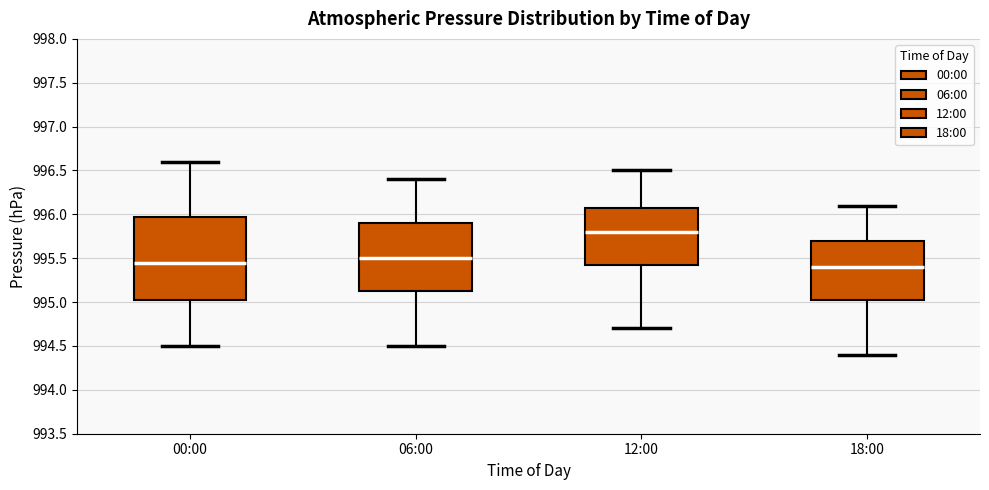

Reading left to right, read every box against the y-axis: the position of its median line, the range the box covers, and the ends of its whiskers. The values are not printed on the chart, so give them approximately, as read against the axis.

00:00: median 995.45, box 995.05 to 996.00, whiskers 994.50 to 996.60
06:00: median 995.50, box 995.15 to 995.90, whiskers 994.50 to 996.40
12:00: median 995.80, box 995.45 to 996.10, whiskers 994.70 to 996.50
18:00: median 995.40, box 995.05 to 995.70, whiskers 994.40 to 996.10